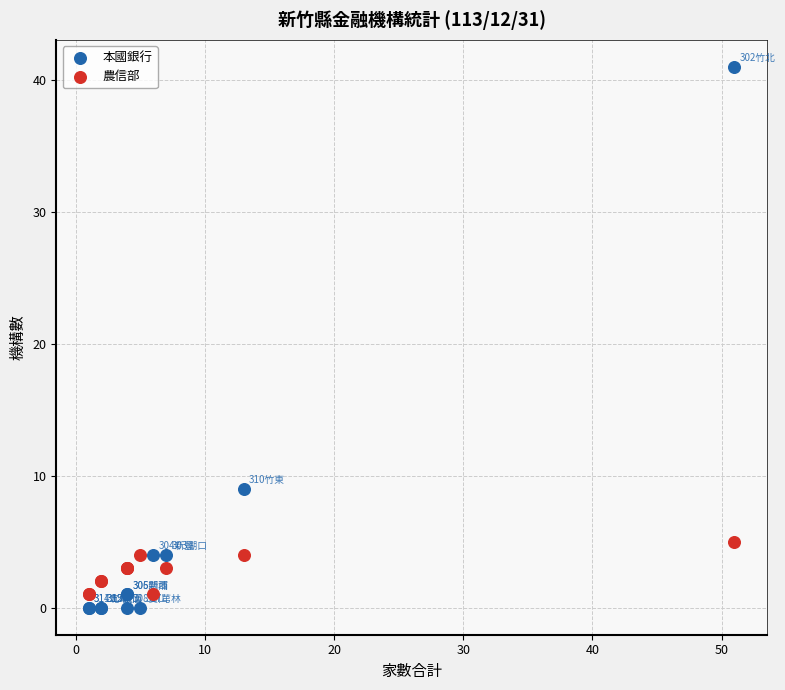

Which series has the widest spread of Y values?

本國銀行